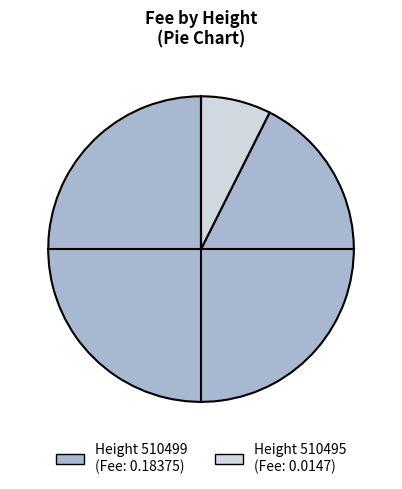

Is there any slice that represents more than half of the pie?

Yes